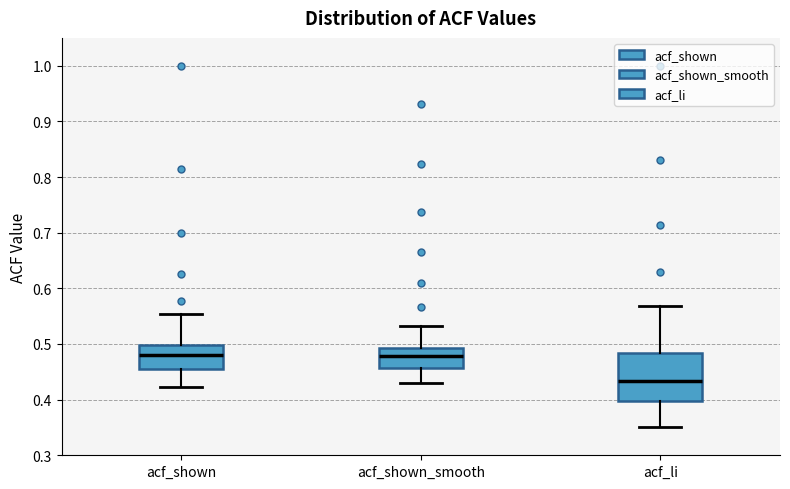

Reading left to right, read every box against the y-axis: the position of its median line, the range the box covers, and the ends of its whiskers. The values are not printed on the chart, so give them approximately, as read against the axis.

acf_shown: median 0.48, box 0.45 to 0.50, whiskers 0.42 to 0.55
acf_shown_smooth: median 0.48, box 0.46 to 0.49, whiskers 0.43 to 0.53
acf_li: median 0.43, box 0.40 to 0.48, whiskers 0.35 to 0.57